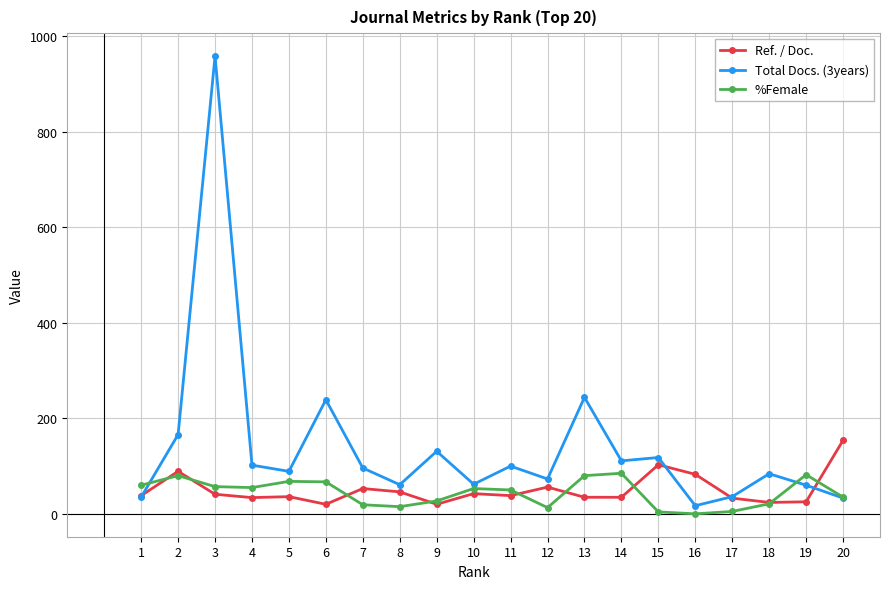

What is the difference between the highest and lowest values at 13?

209.3